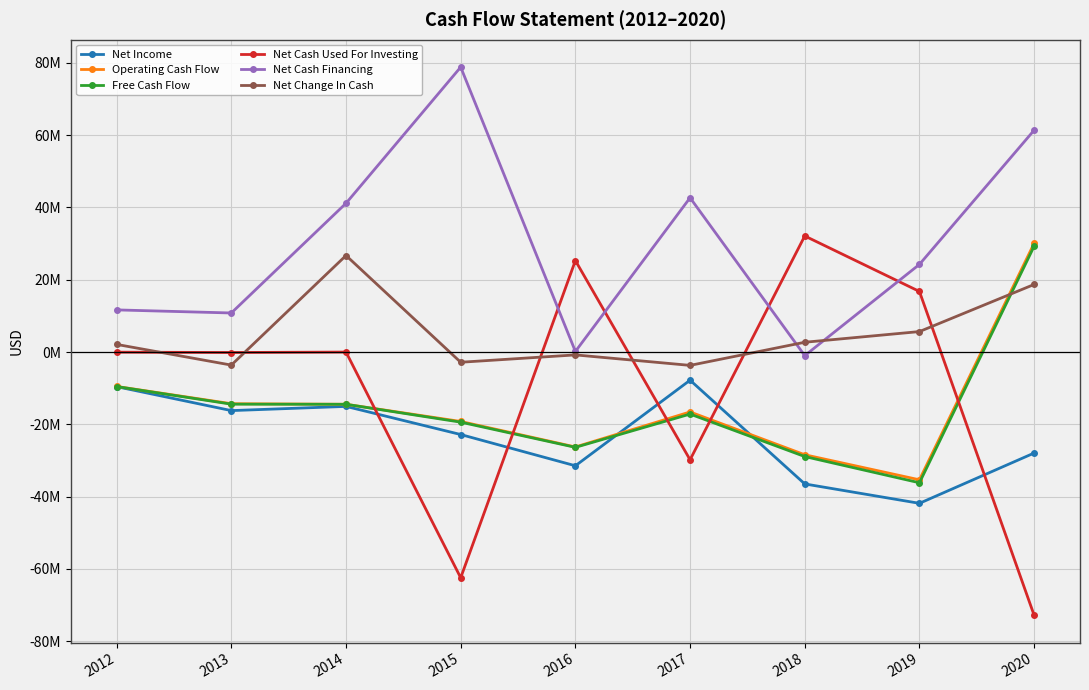

What is the smallest value displayed?

-72819000